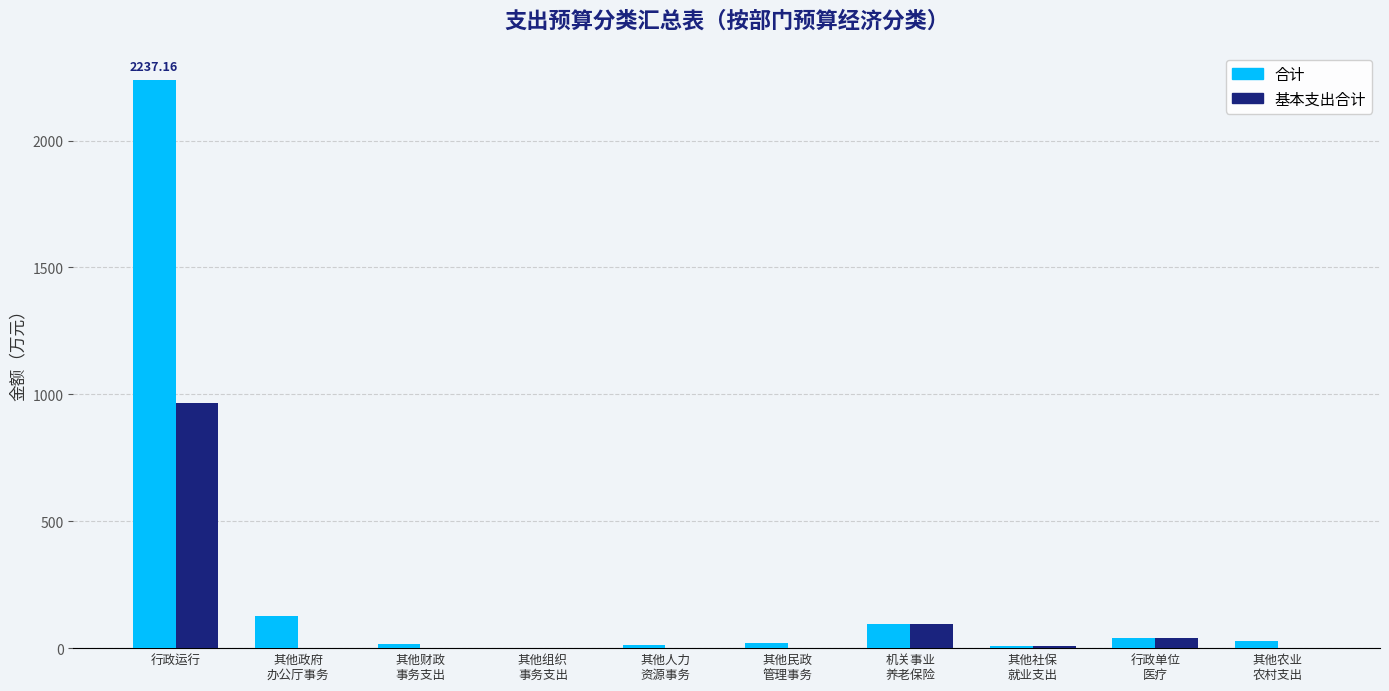

At which category is the sum across all series the highest?

行政运行